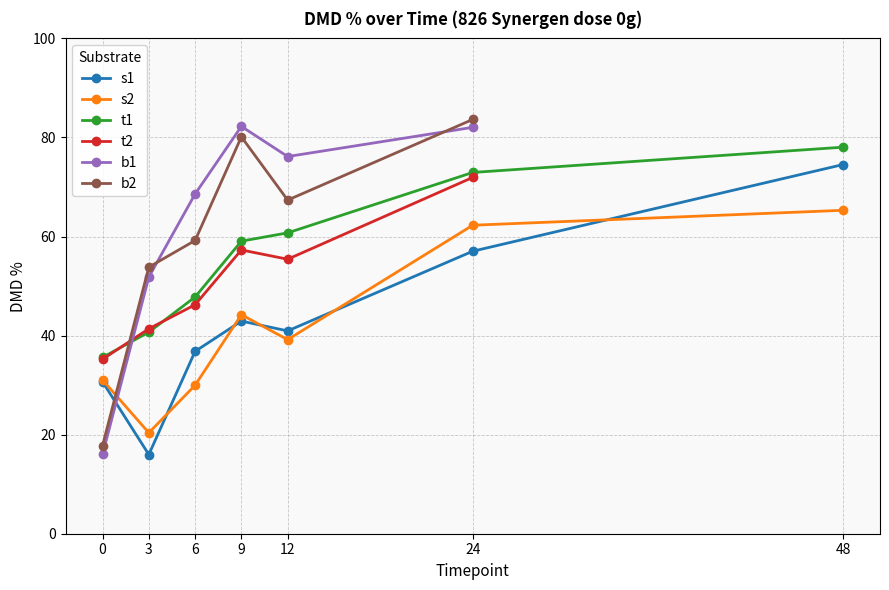

How many data points in s1 are less than 40?

3